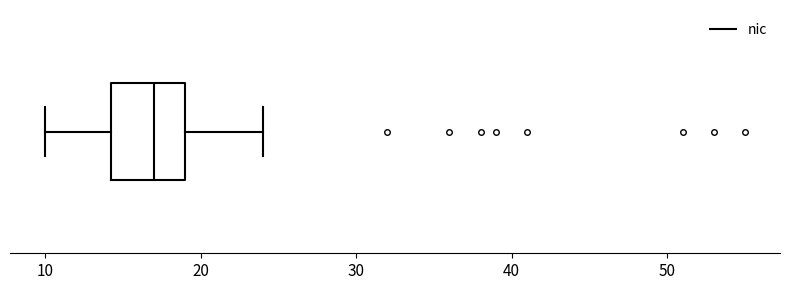

Where does the left whisker of the box end on the x-axis? The values are not printed on the chart, so give them approximately, as read against the axis.

10